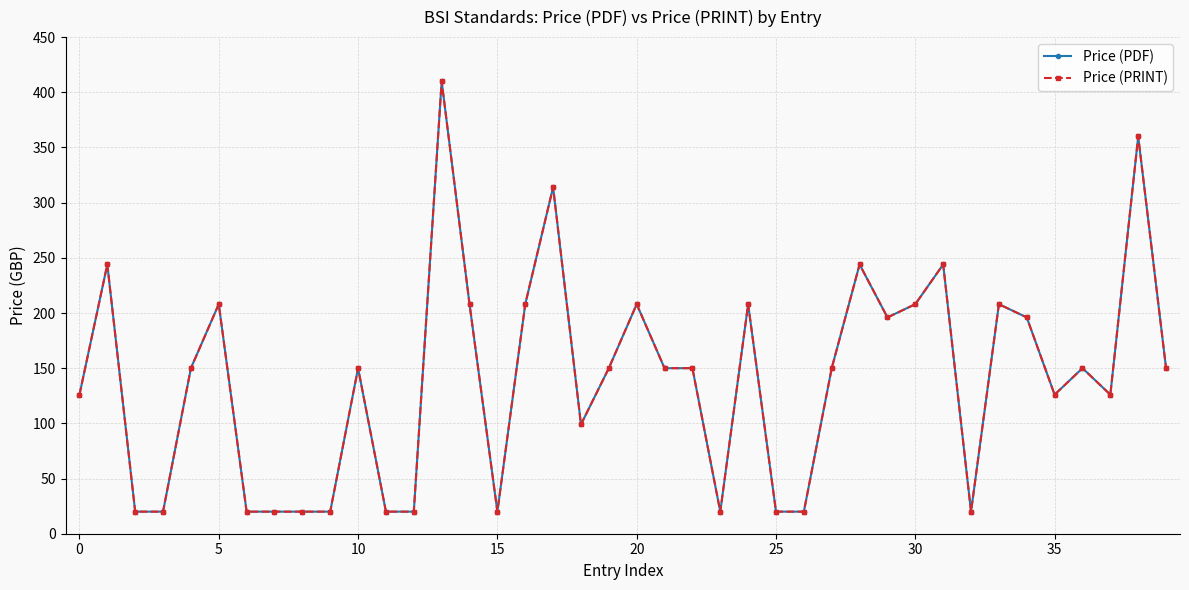

Is this an area chart (filled region under the line)?

No